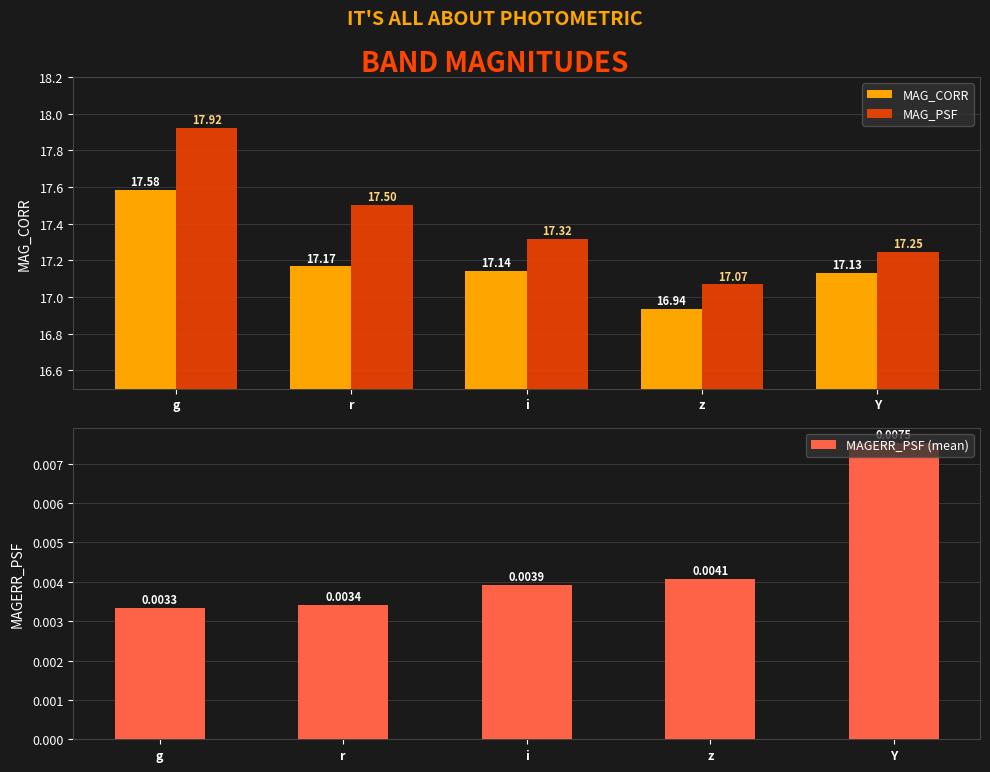

How many values in the MAG_CORR series are below 17?

1